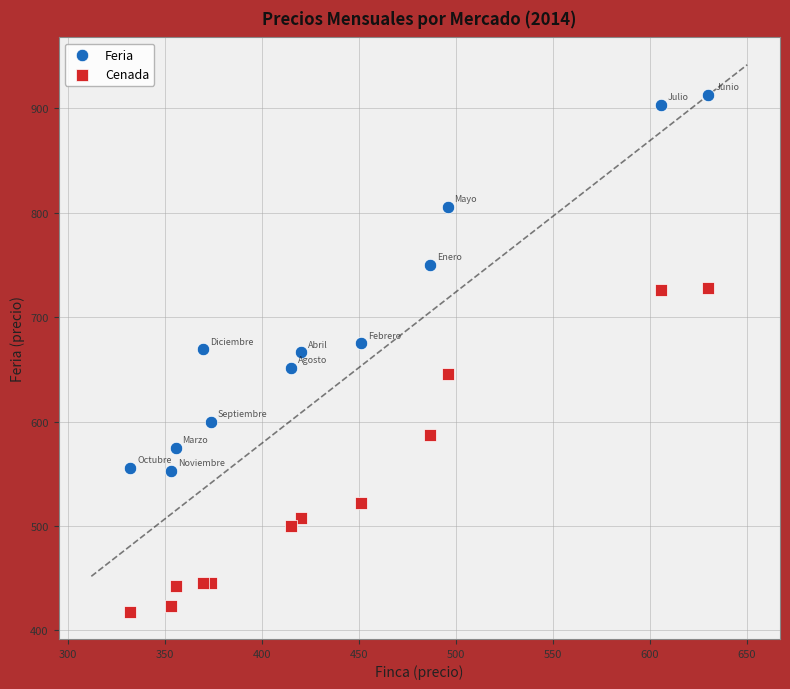

Which series contains the highest Y value?

Feria